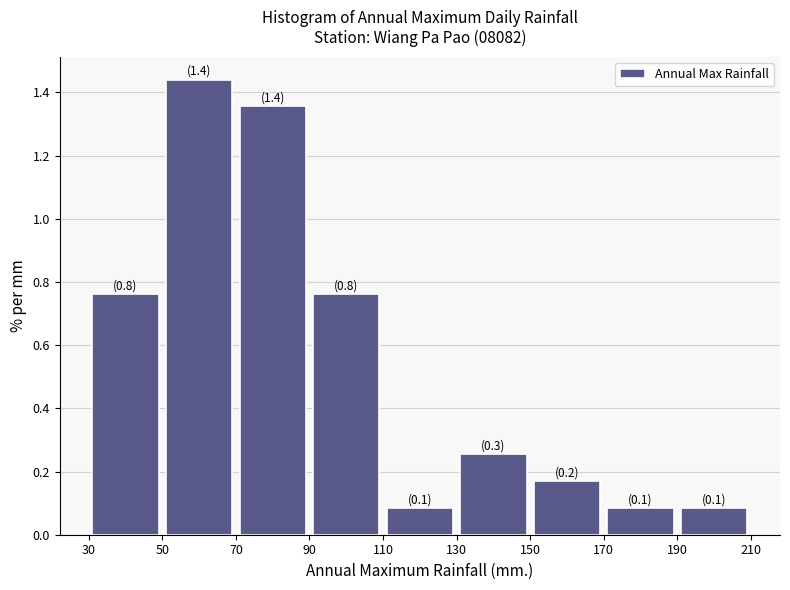

Which range on the x-axis has the tallest bar?

50 to 70